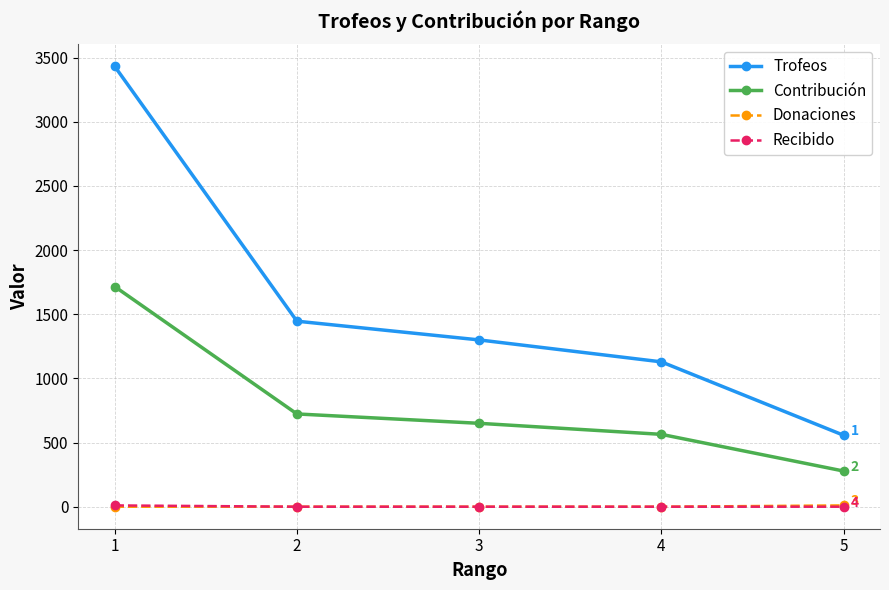

Which series has the largest range (max minus min)?

Trofeos